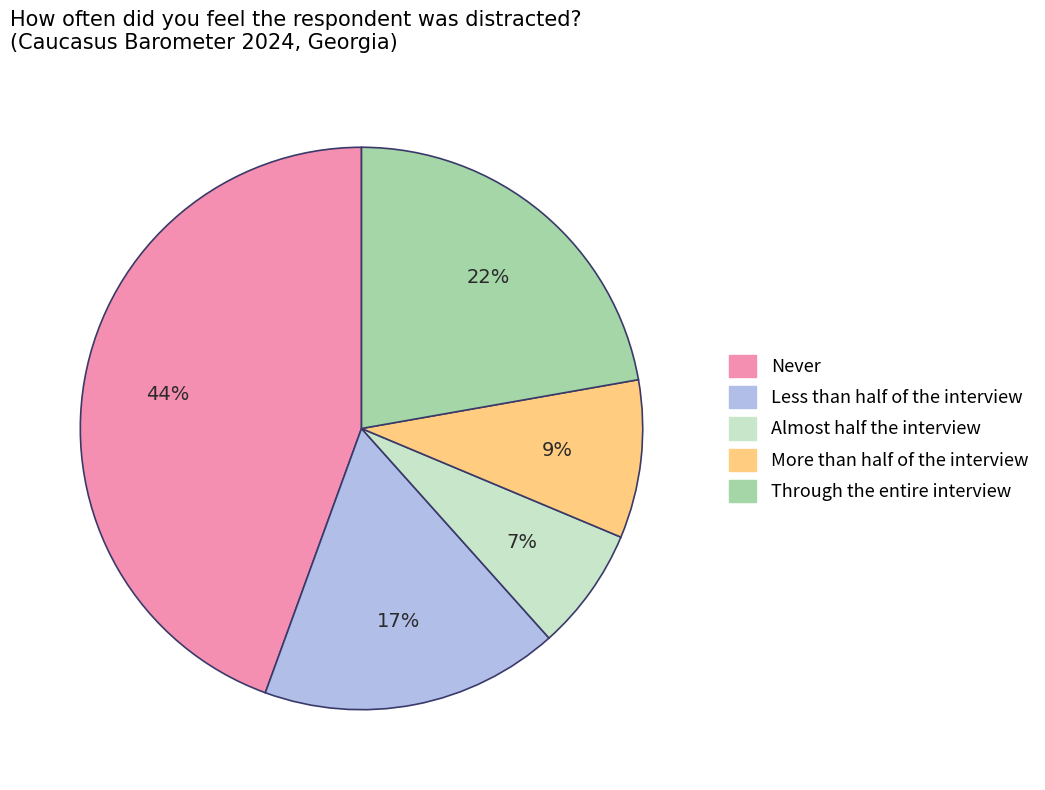

How many segments does this pie chart have?

5